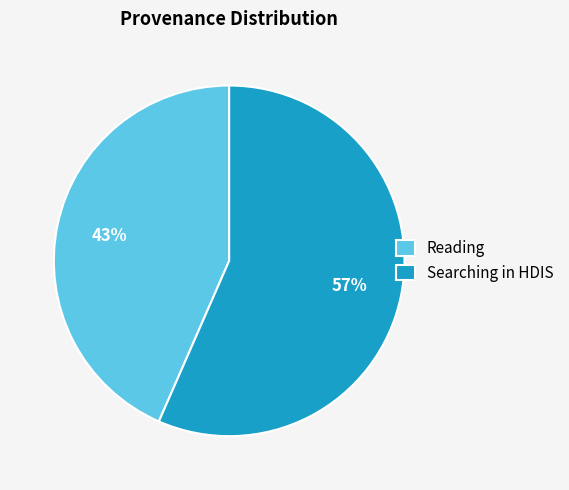

To the nearest percent, what is the average slice percentage?

50%